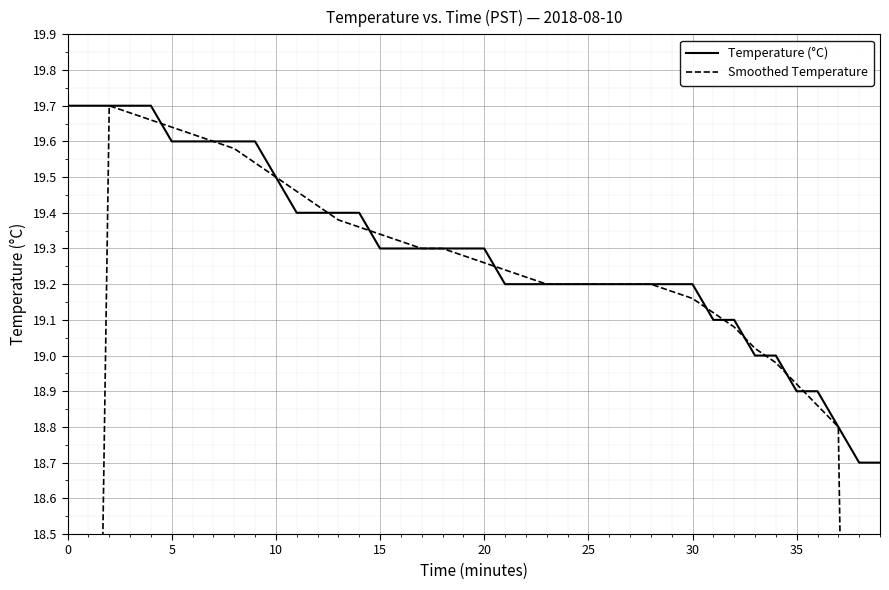

How many lines are shown in the chart?

2